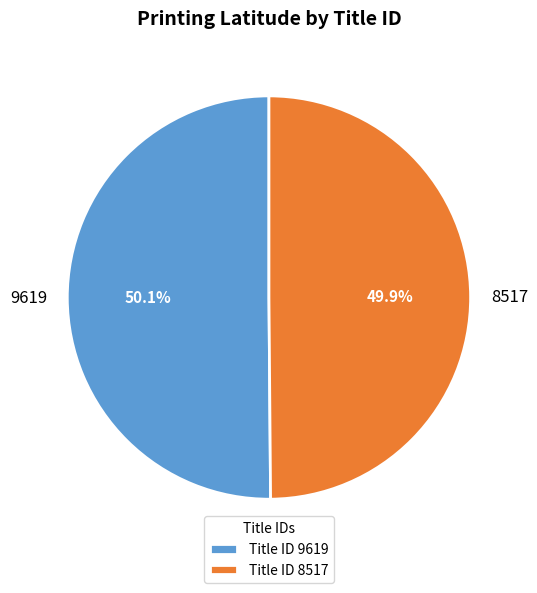

The 9619 slice represents 50% of the pie. True or false?

True